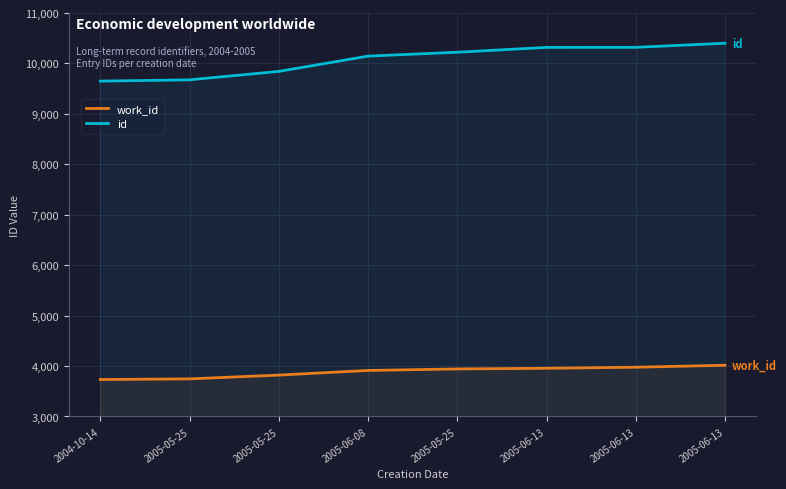

What is the difference between the id values at 2005-05-25 and 2005-05-25?

547